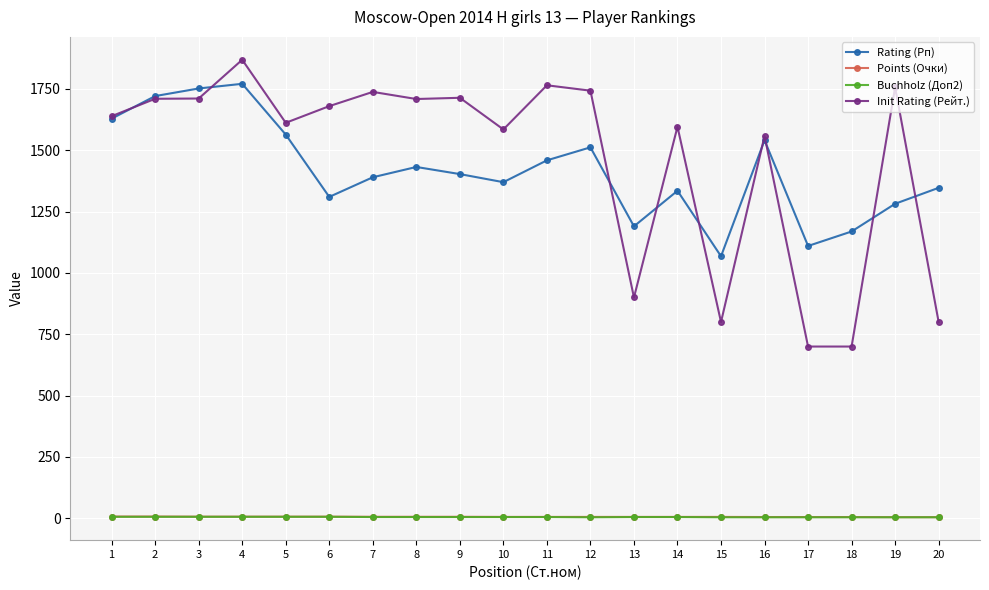

True or false: Points (Очки) and Rating (Рп) cross at least once.

False